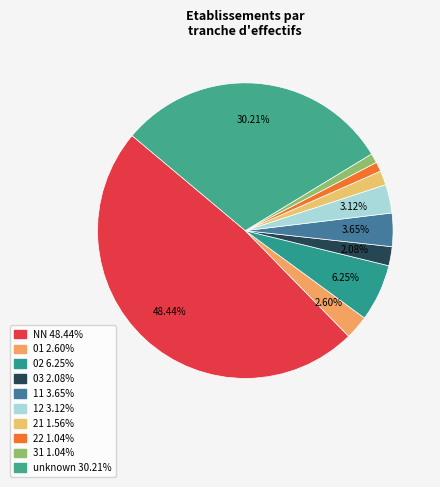

To the nearest percent, what is the difference between the largest and smallest slice percentages?

47%